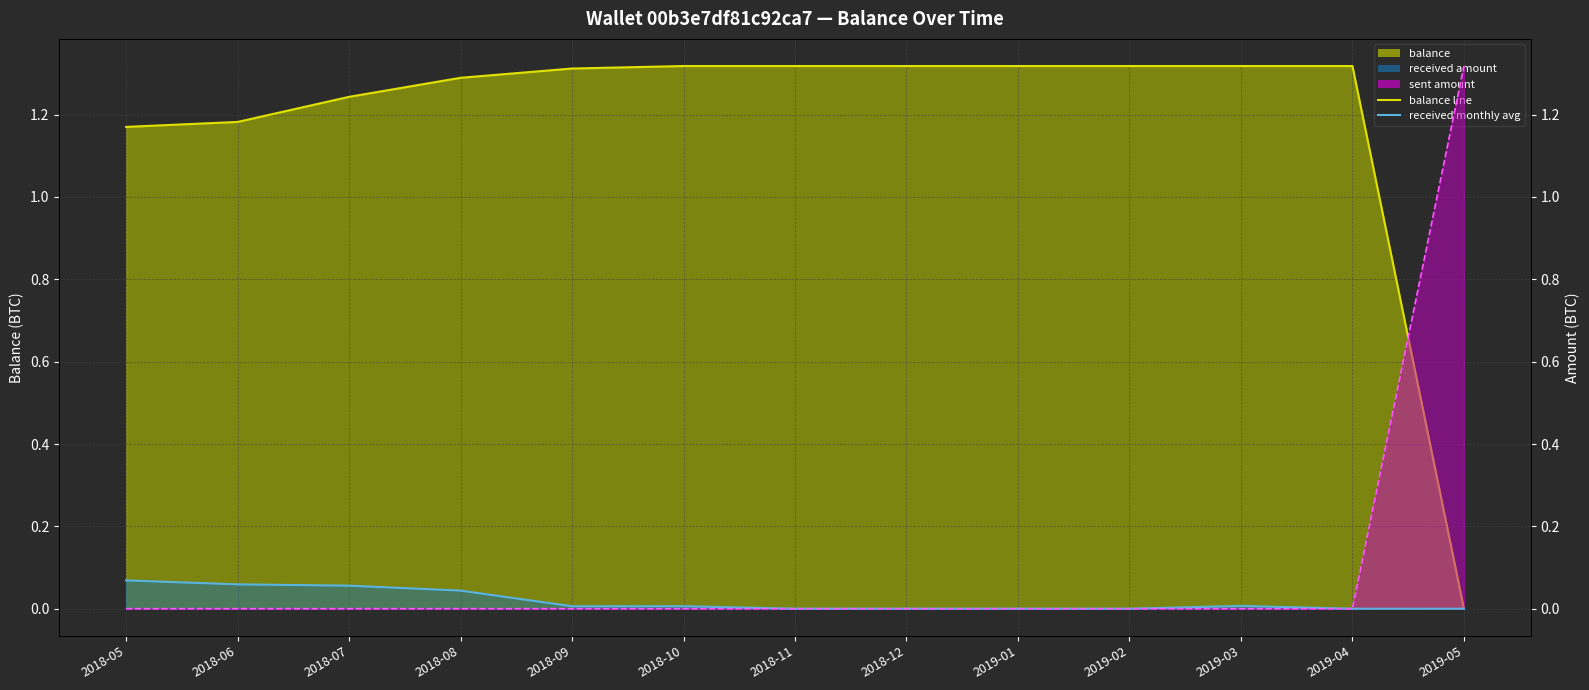

True or false: sent monthly avg and received monthly avg intersect in this chart.

False